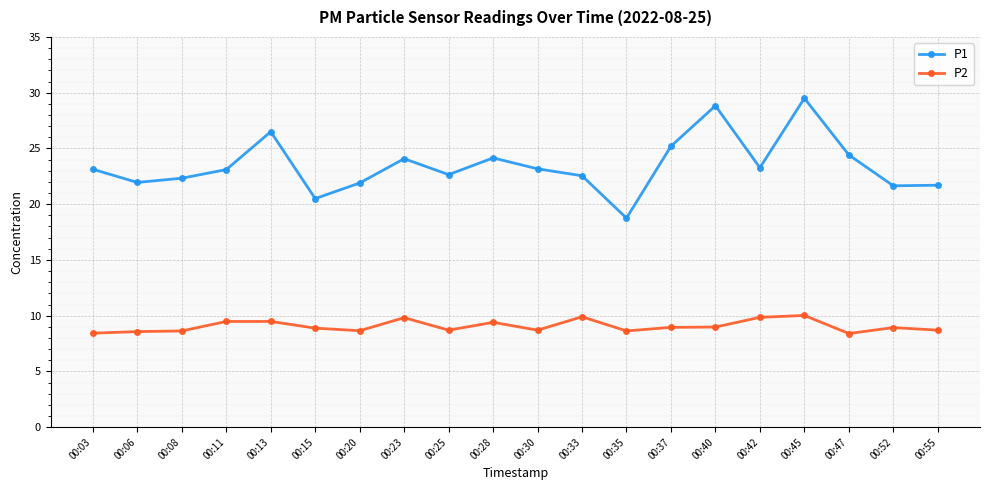

Rank the series by their maximum value, from highest to lowest.

P1, P2